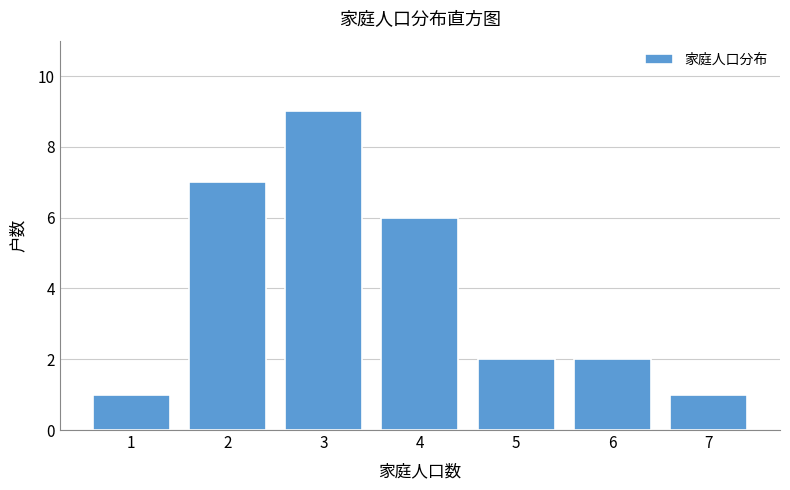

Reading left to right, list all the values displayed in this chart.

1=1	2=7	3=9	4=6	5=2	6=2	7=1